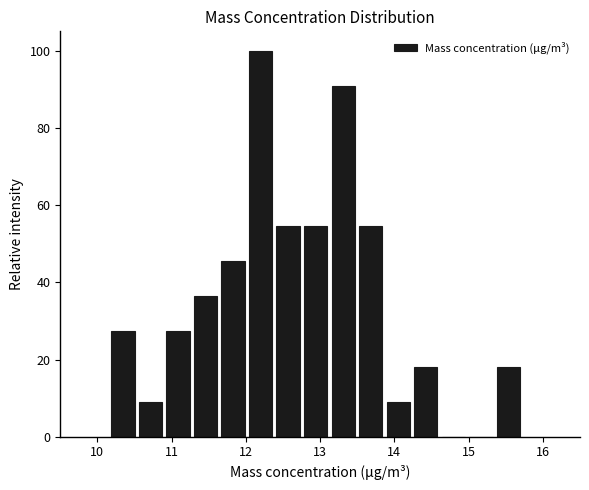

Read against the x-axis, roughly where is the centre of the tallest bar?

12.2